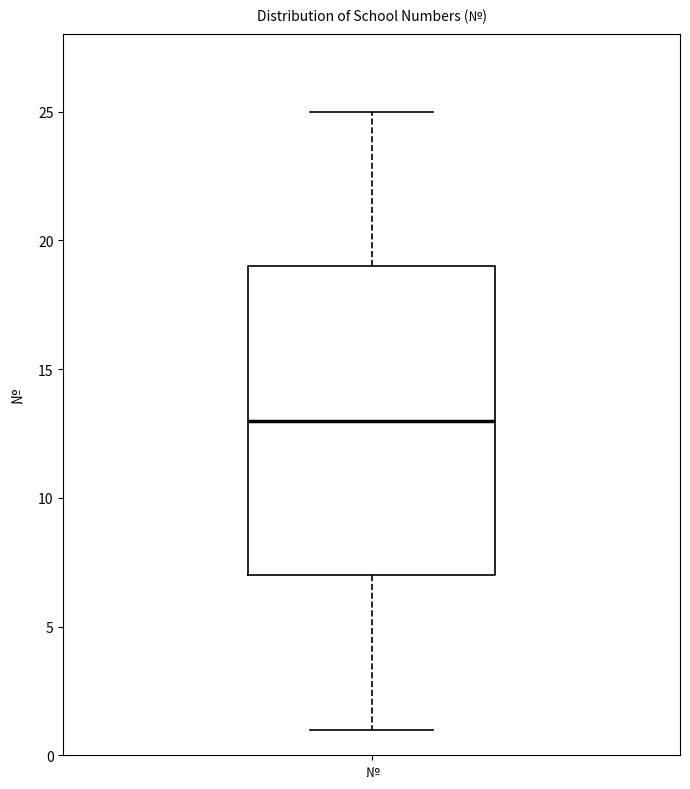

Transcribe this box plot: give where the median line is, the range the box spans, and where the two whiskers end, as read against the y-axis. The values are not printed on the chart, so give them approximately, as read against the axis.

median 13, box 7 to 19, whiskers 1 to 25